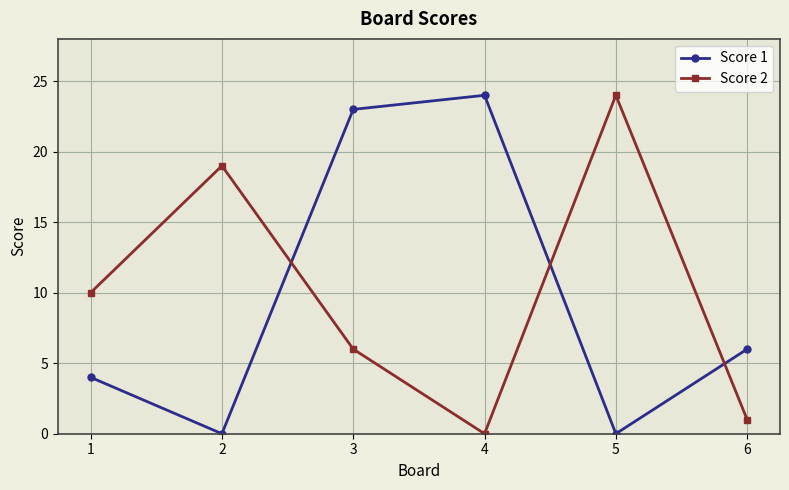

At how many categories does at least one series exceed 4?

6